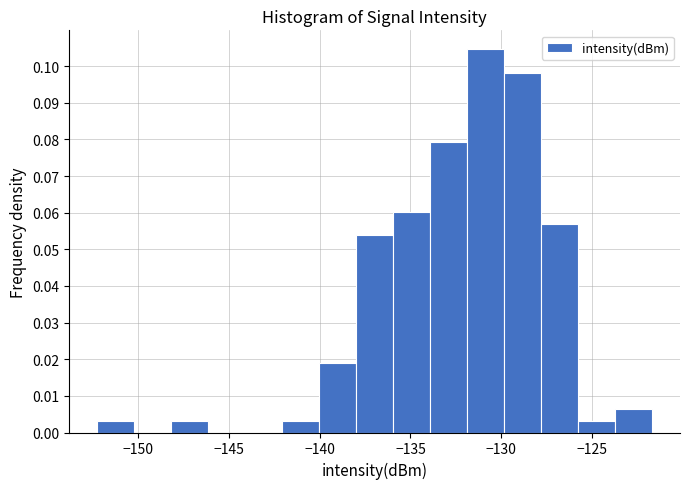

Over which range of the x-axis is the bar tallest?

-132.0 to -130.0